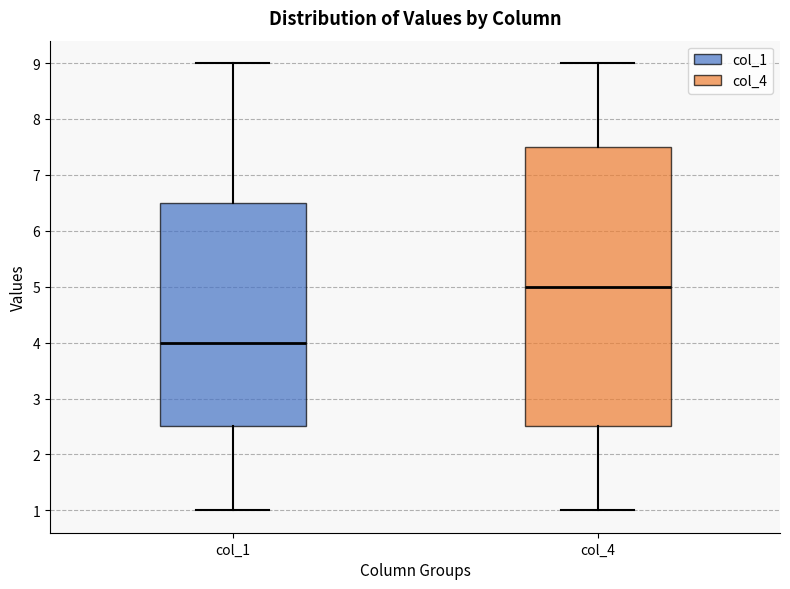

Which box is the tallest, from its lower edge to its upper edge?

col_4